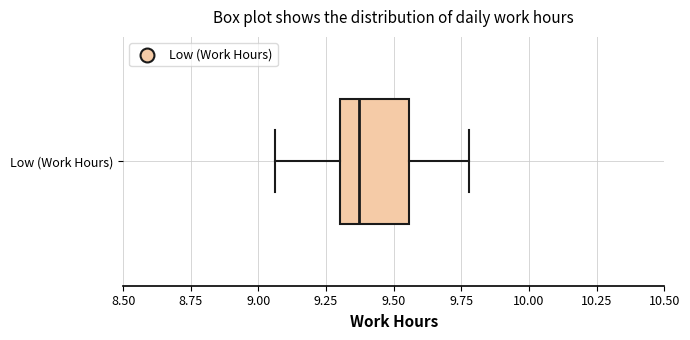

Read this box plot against the x-axis: the position of the median line, the range covered by the box, and the ends of both whiskers. The values are not printed on the chart, so give them approximately, as read against the axis.

median 9.35, box 9.30 to 9.55, whiskers 9.05 to 9.80